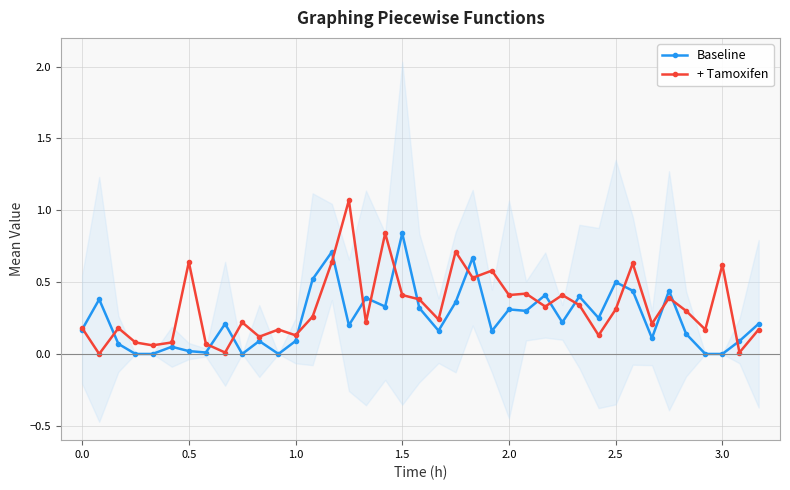

Which series changed the most between 9 and 30?

Baseline